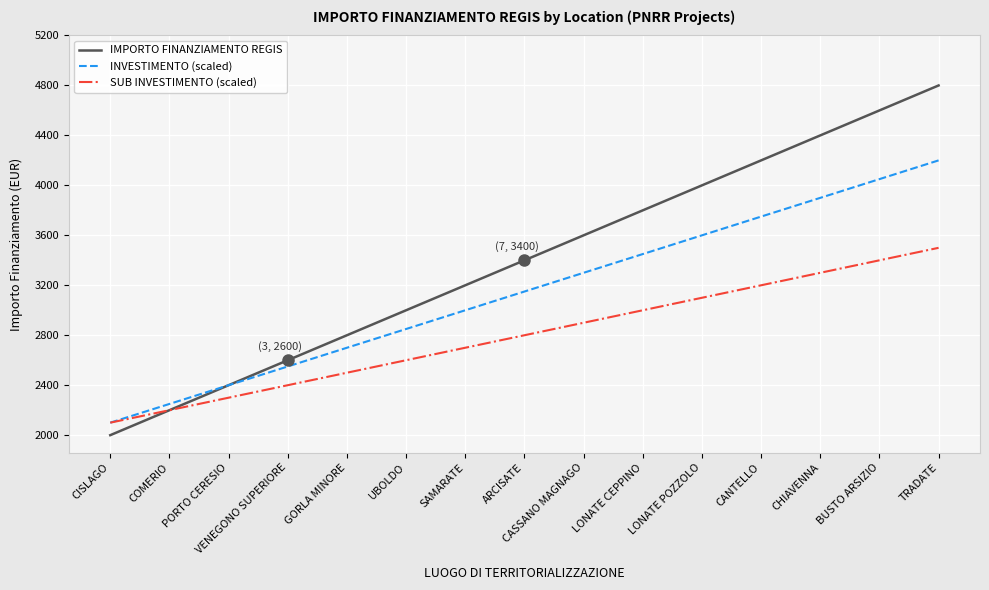

Read the IMPORTO FINANZIAMENTO REGIS value at CISLAGO, to the nearest 100.

2000